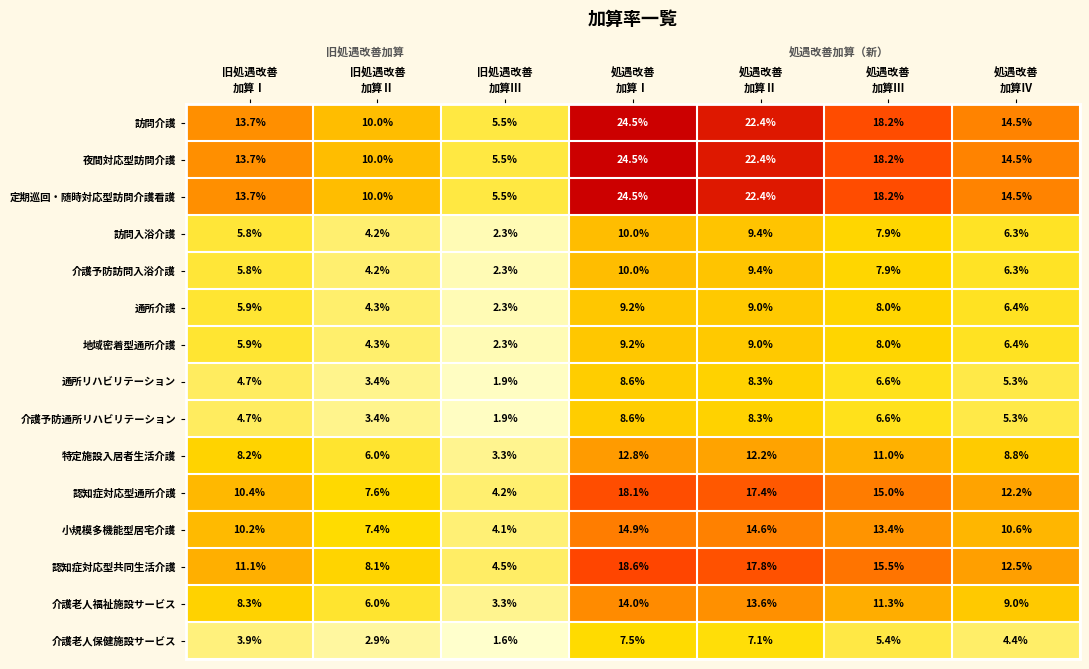

At how many categories does at least one series exceed 14?

4